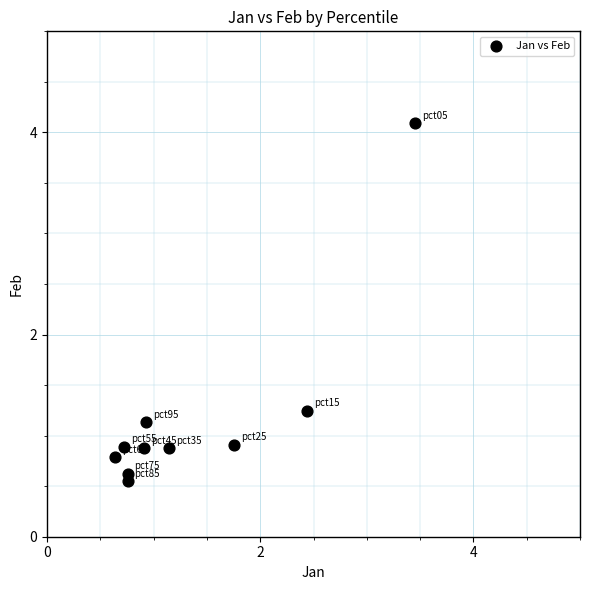

What Y value in the scatter plot is closest to 2?

1.2